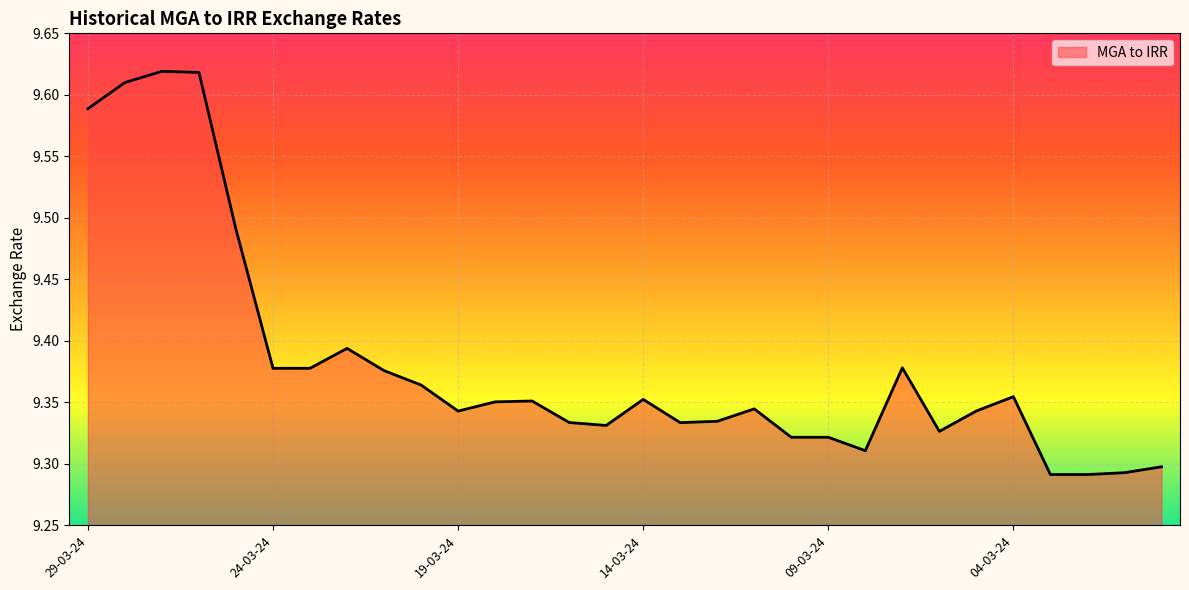

Rank the categories by value from lowest to highest.

03-03-24, 02-03-24, 01-03-24, 29-02-24, 08-03-24, 10-03-24, 09-03-24, 06-03-24, 15-03-24, 13-03-24, 16-03-24, 12-03-24, 19-03-24, 05-03-24, 11-03-24, 18-03-24, 17-03-24, 14-03-24, 04-03-24, 20-03-24, 21-03-24, 24-03-24, 23-03-24, 07-03-24, 22-03-24, 25-03-24, 29-03-24, 28-03-24, 26-03-24, 27-03-24